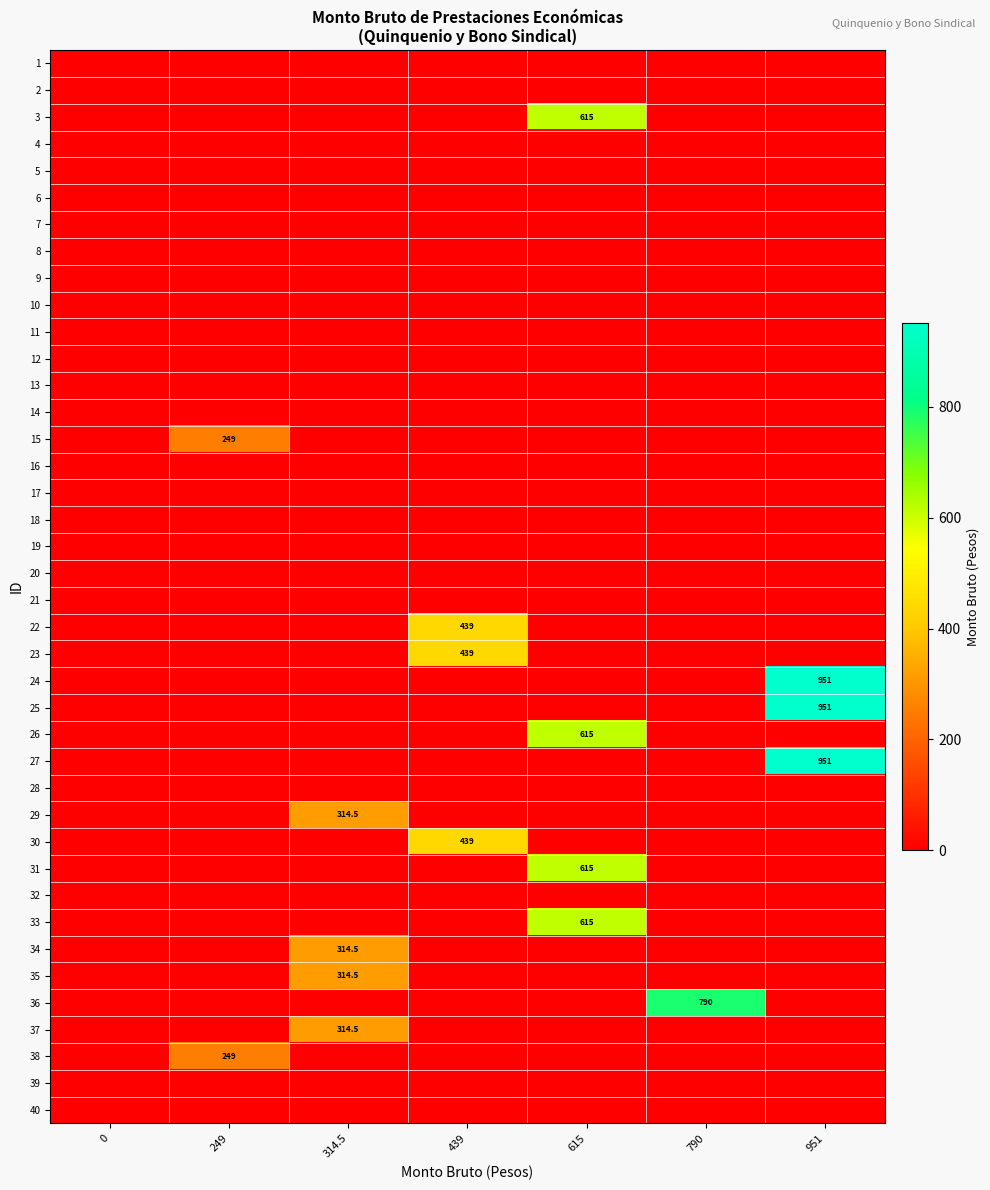

Is the value of 20 at 314.5 greater than the value of 26 at 615?

No